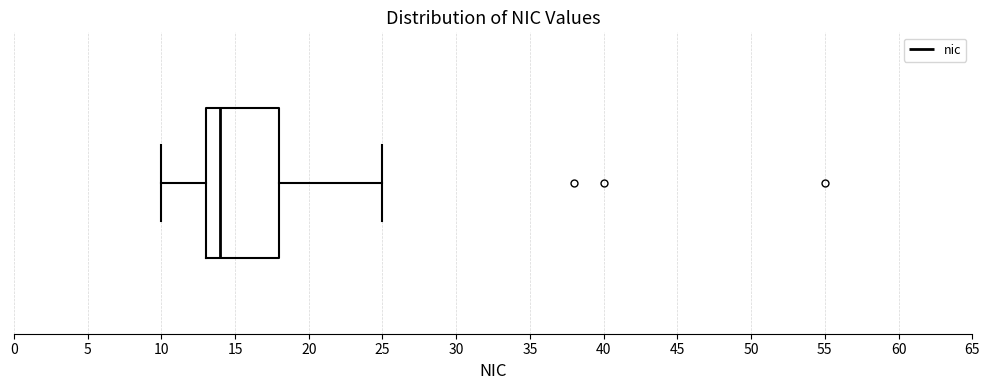

Transcribe this box plot: give where the median line is, the range the box spans, and where the two whiskers end, as read against the x-axis. The values are not printed on the chart, so give them approximately, as read against the axis.

median 14, box 13 to 18, whiskers 10 to 25